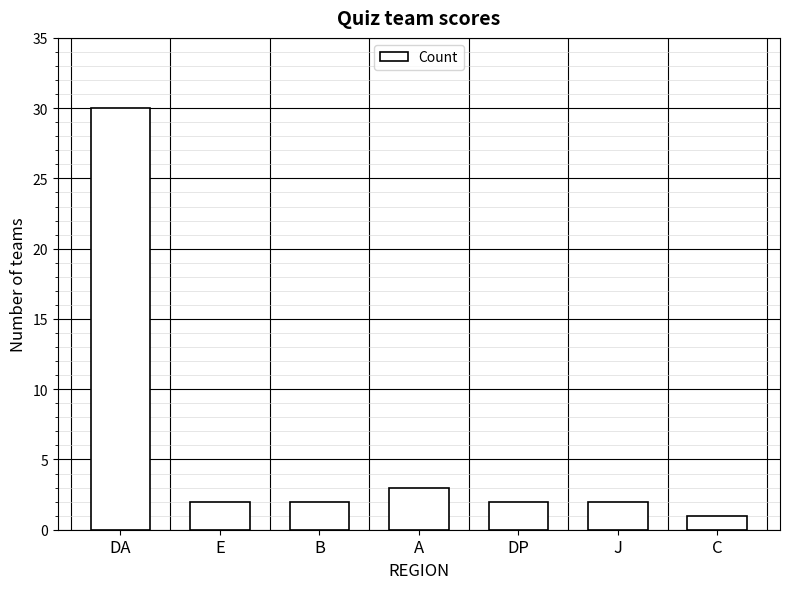

The chart shows a value of 3 at A. True or false?

True